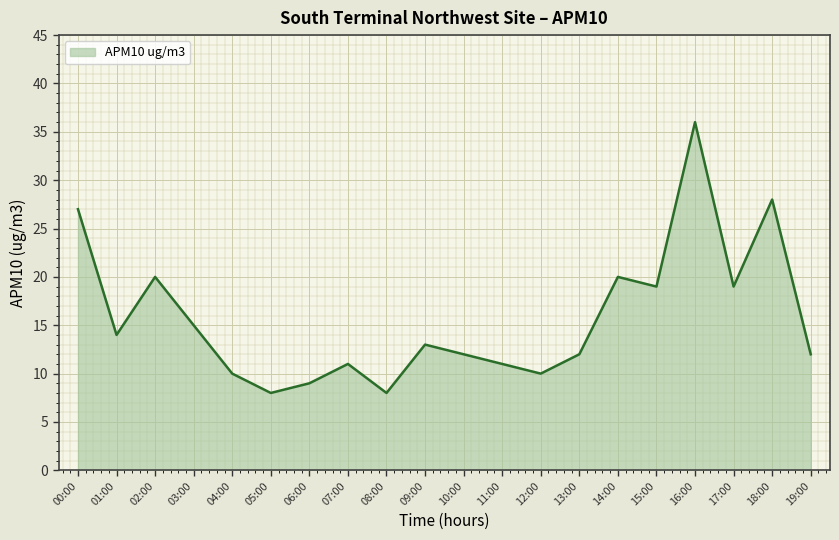

What is the change in value from 12:00 to 17:00?

+9